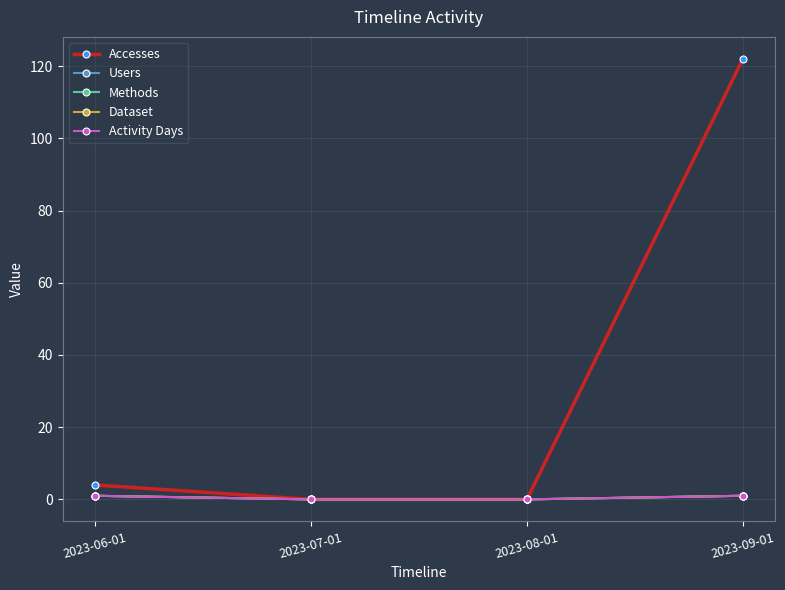

What is the sum of all Activity Days values?

2